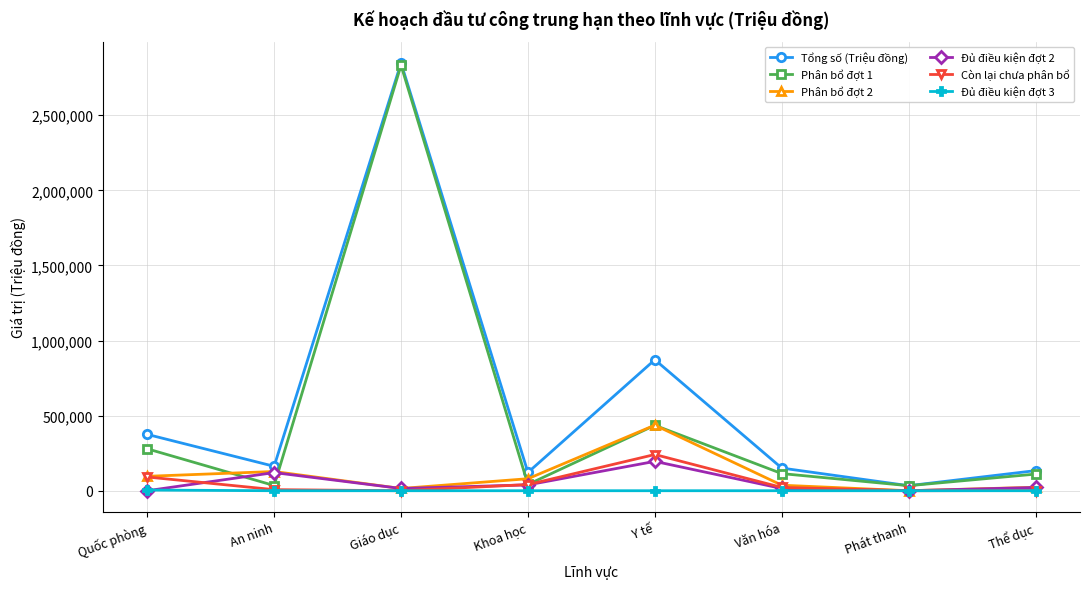

Does the chart display data point markers on the line(s)?

Yes